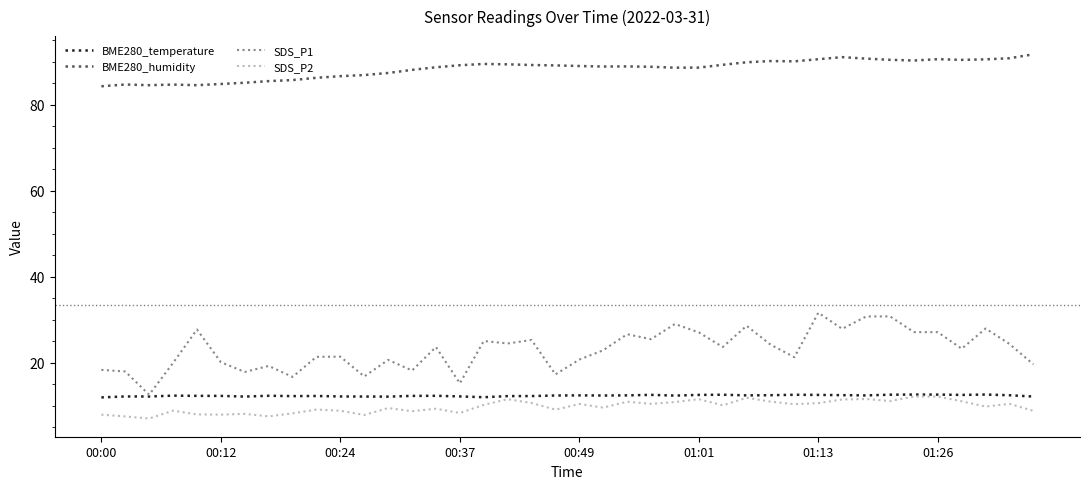

Which series has the largest range (max minus min)?

SDS_P1